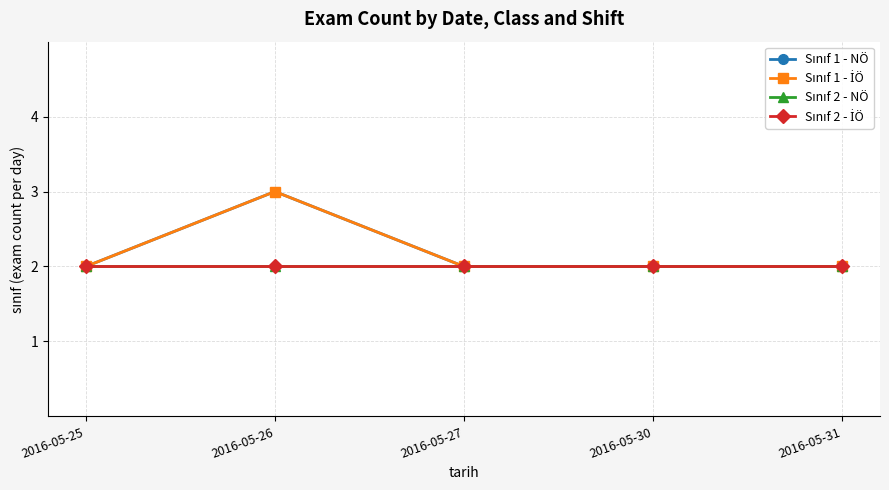

List the labels in order of Sınıf 1 - İÖ value, largest first.

2016-05-26, 2016-05-25, 2016-05-27, 2016-05-30, 2016-05-31